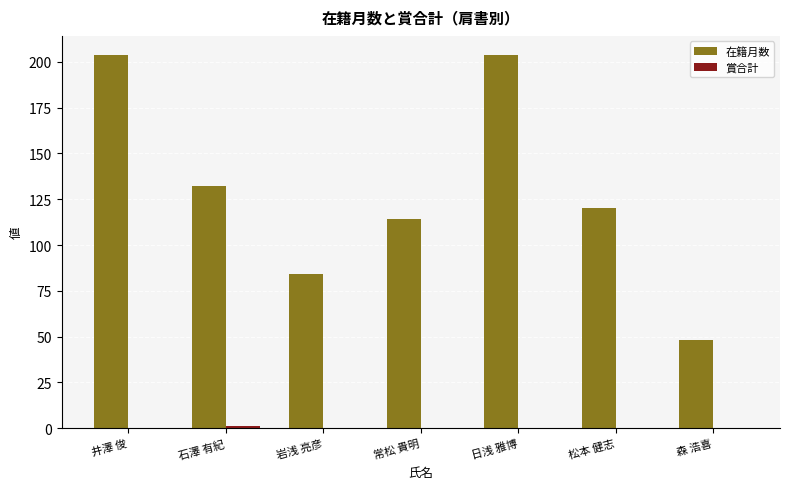

Read the 在籍月数 value at 井澤 俊.

204